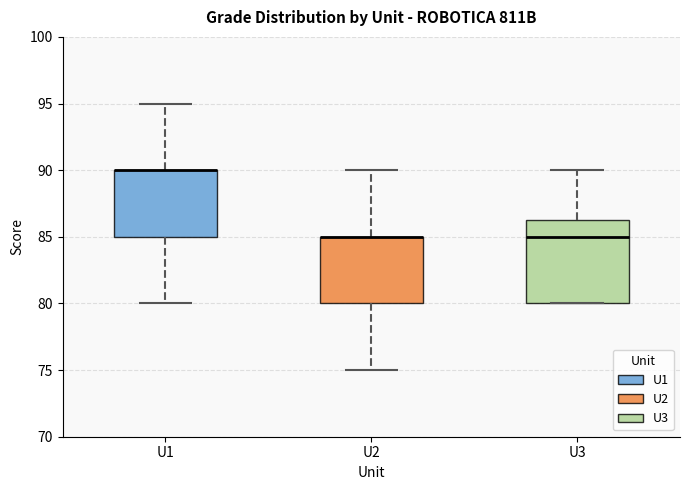

Reading left to right, read every box against the y-axis: the position of its median line, the range the box covers, and the ends of its whiskers. The values are not printed on the chart, so give them approximately, as read against the axis.

U1: median 90.0 (drawn on the box's upper edge), box 85.0 to 90.0, whiskers 80.0 to 95.0
U2: median 85.0 (drawn on the box's upper edge), box 80.0 to 85.0, whiskers 75.0 to 90.0
U3: median 85.0, box 80.0 to 86.5, whiskers 80.0 to 90.0